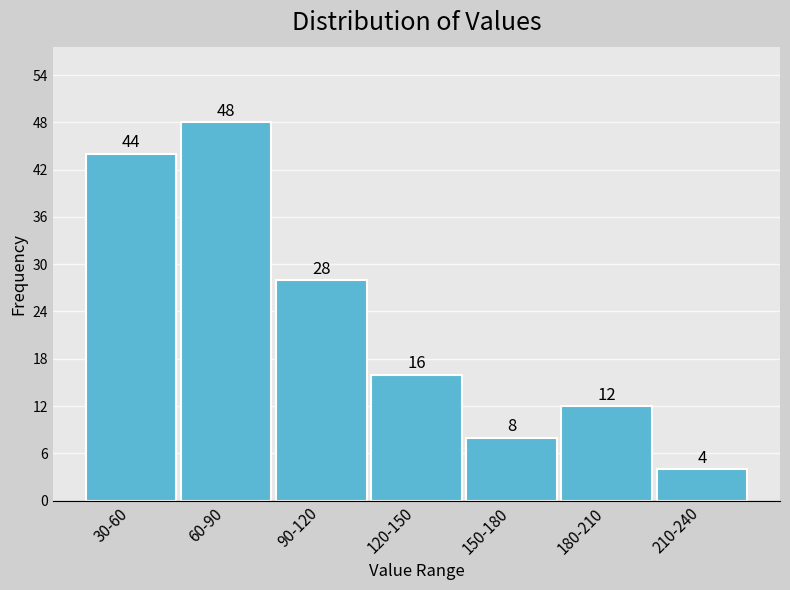

Reading left to right, list all the values displayed in this chart.

30-60=44	60-90=48	90-120=28	120-150=16	150-180=8	180-210=12	210-240=4